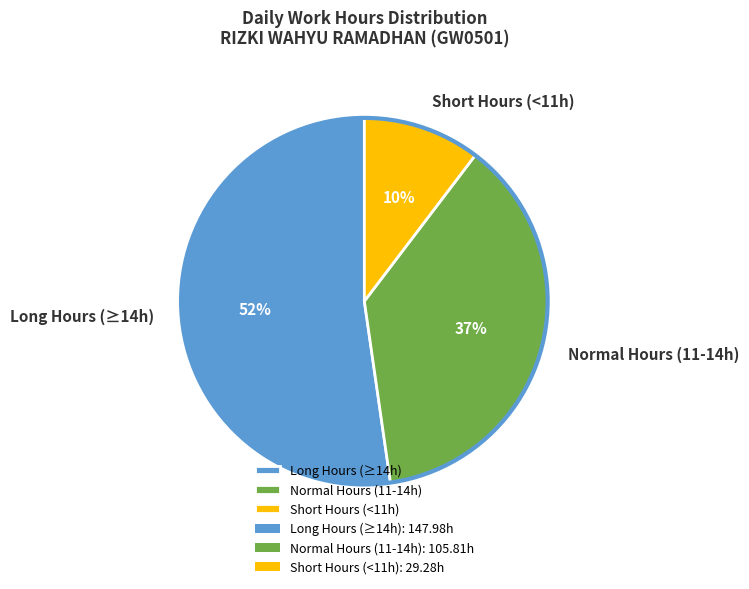

Does any single category account for the majority?

Yes